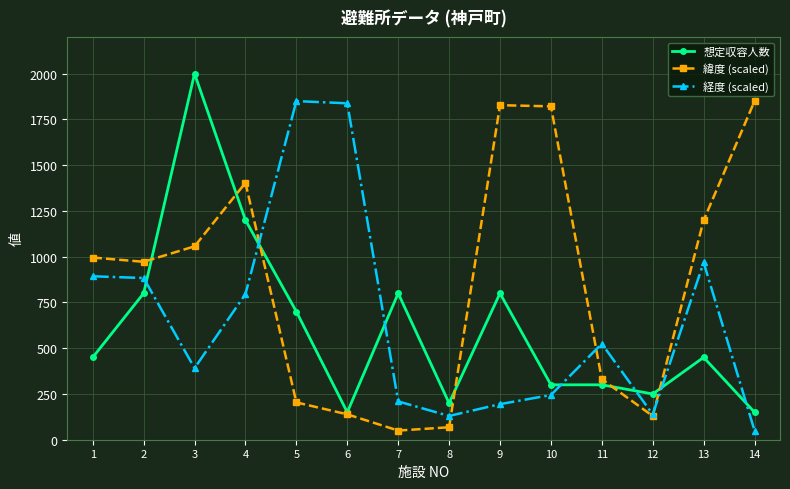

What value does the 緯度 (scaled) series have at 13?

1198.7